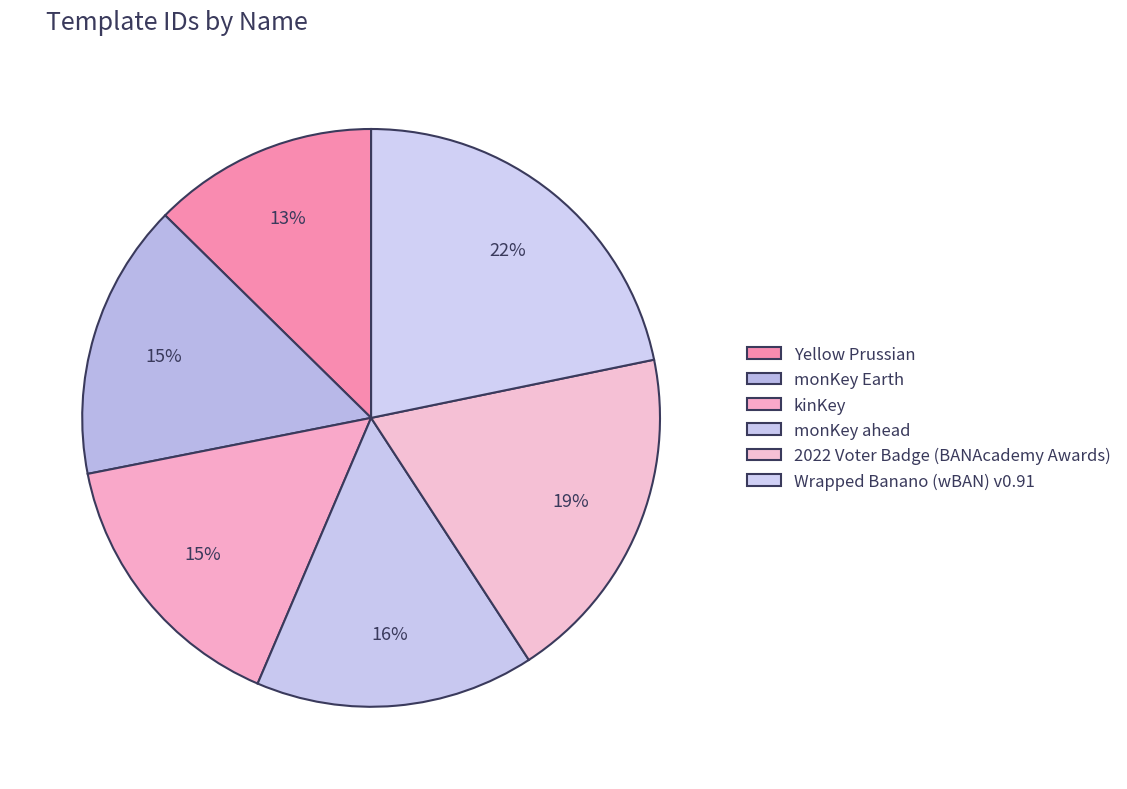

How many slices are in this pie chart?

6